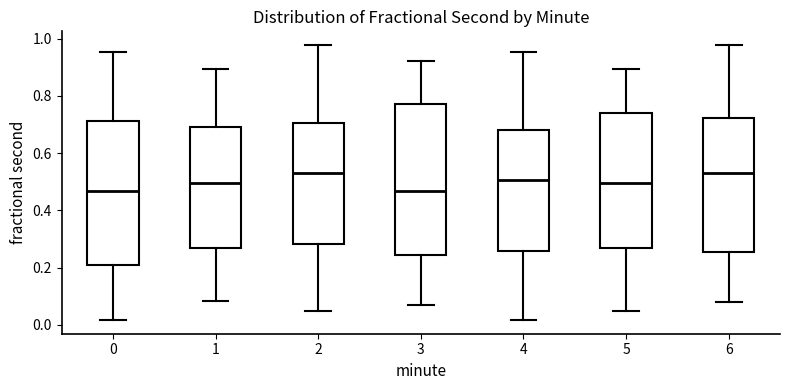

Which box is the tallest, from its lower edge to its upper edge?

3